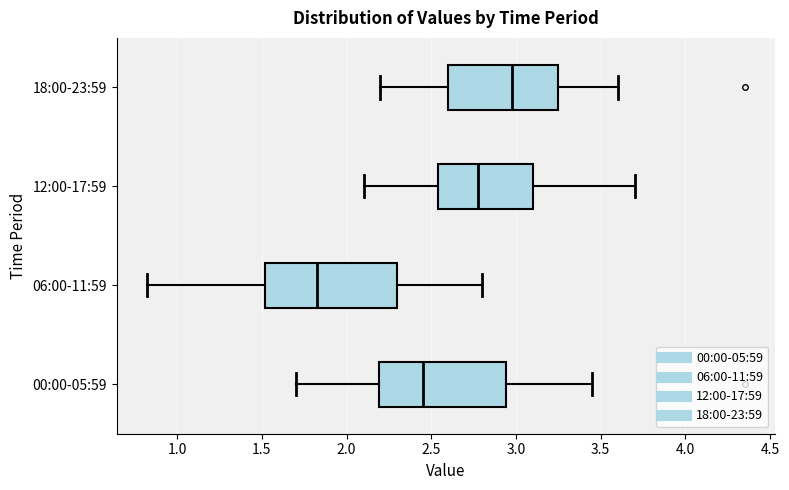

Reading bottom to top, transcribe this box plot: for each box, give where its median line is, the range the box spans, and where its two whiskers end, as read against the x-axis. The values are not printed on the chart, so give them approximately, as read against the axis.

00:00-05:59: median 2.45, box 2.20 to 2.95, whiskers 1.70 to 3.45
06:00-11:59: median 1.85, box 1.50 to 2.30, whiskers 0.80 to 2.80
12:00-17:59: median 2.80, box 2.55 to 3.10, whiskers 2.10 to 3.70
18:00-23:59: median 3.00, box 2.60 to 3.25, whiskers 2.20 to 3.60